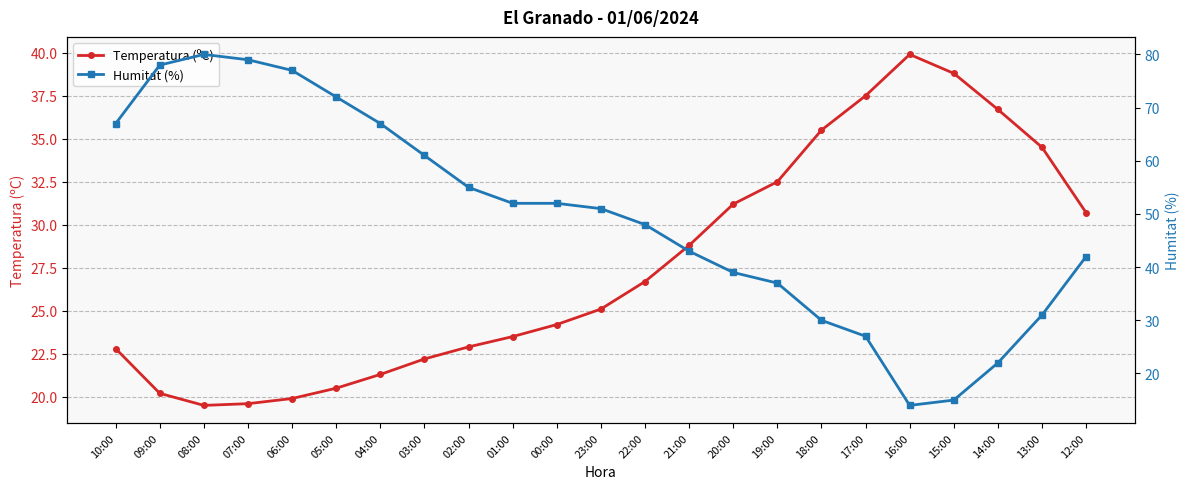

After their last crossing, which series has the higher values: Temperatura (ºC) or Humitat (%)?

Humitat (%)